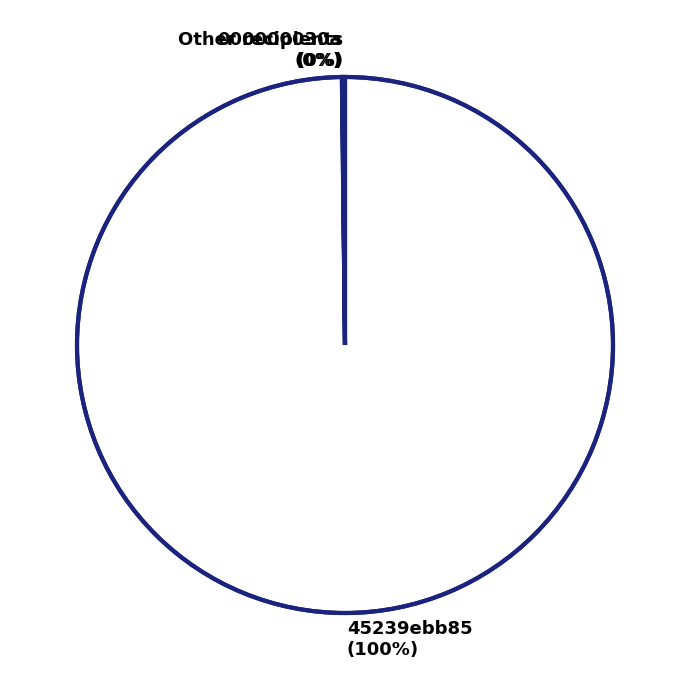

The 45239ebb85 slice represents 94% of the pie. True or false?

False